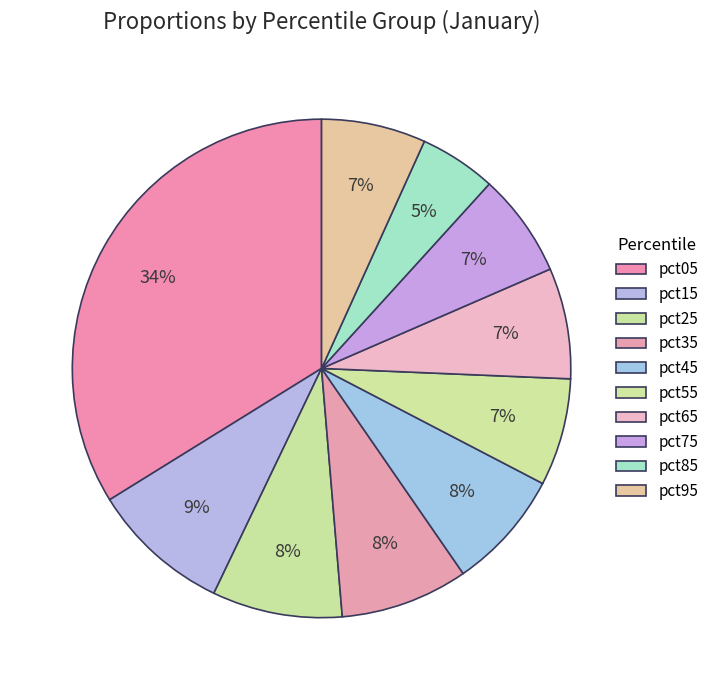

What is the change in value from pct65 to pct85?

-0.2